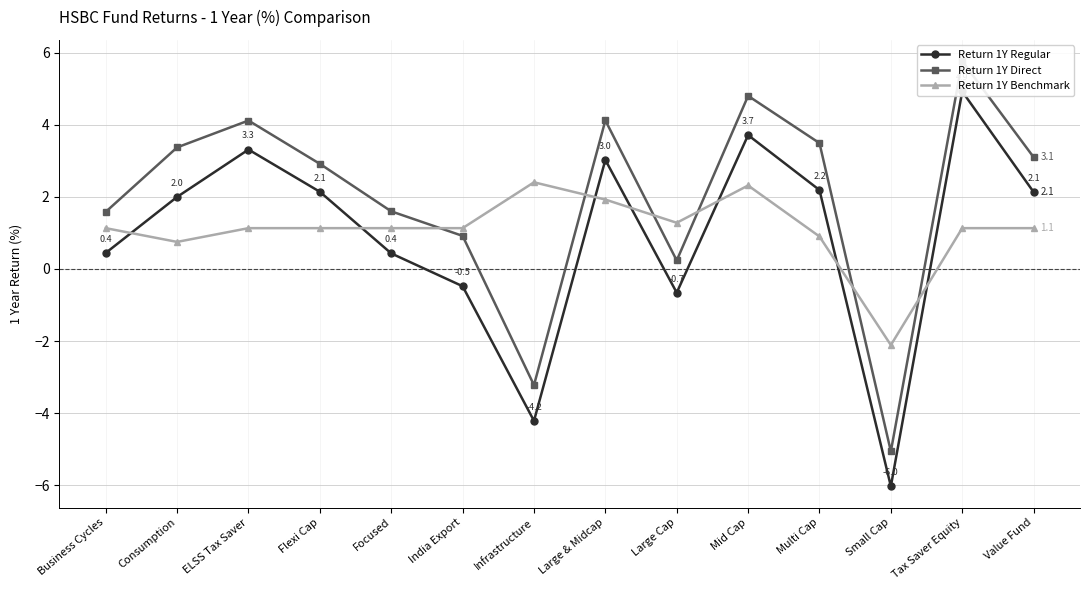

Rank the series at ELSS Tax Saver from lowest to highest value.

Return 1Y Benchmark, Return 1Y Regular, Return 1Y Direct